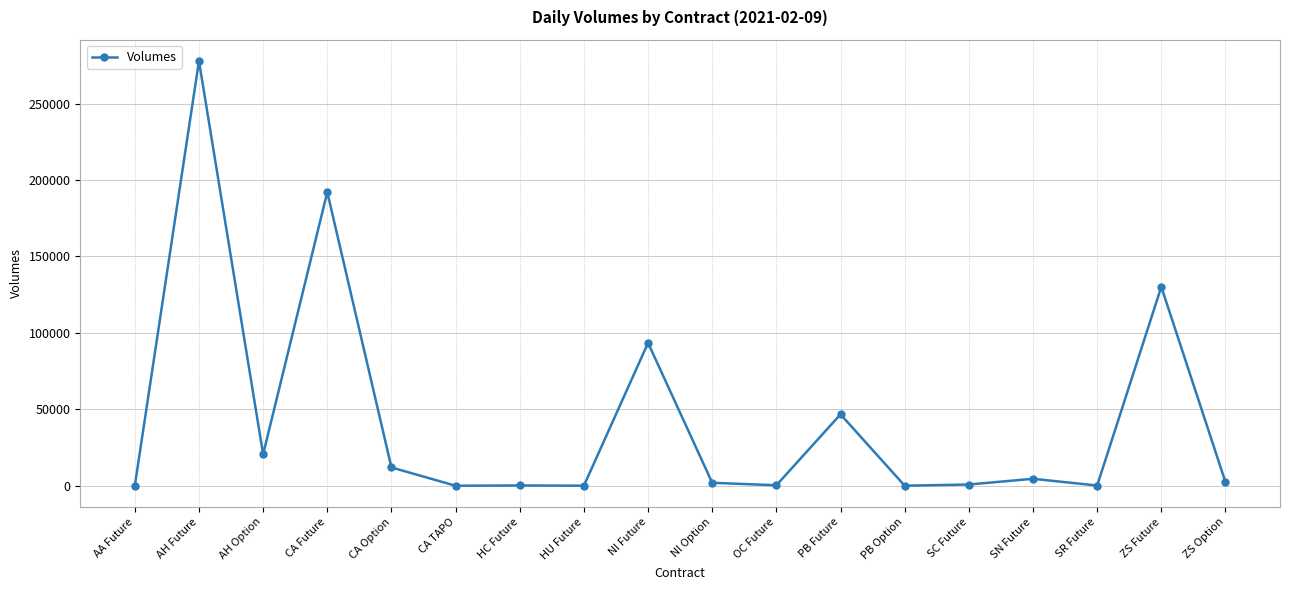

Where is the first local minimum?

AH Option